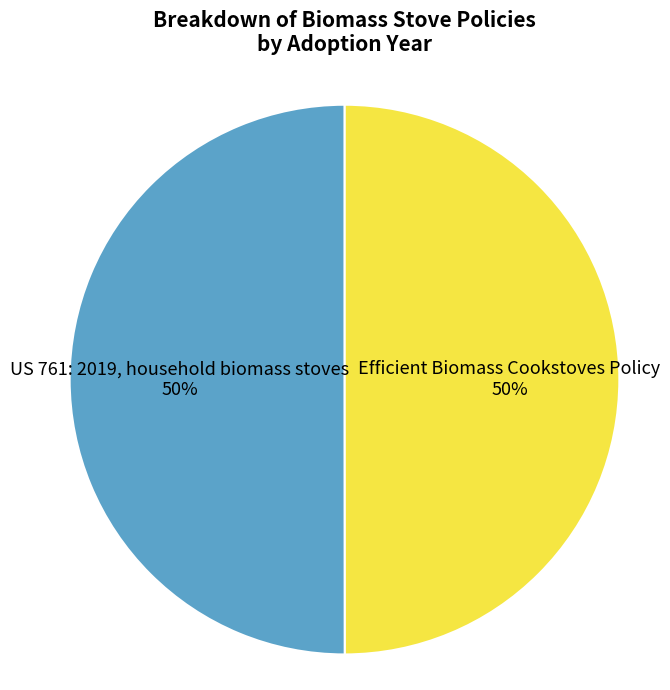

To the nearest percent, what is the average slice percentage?

50%